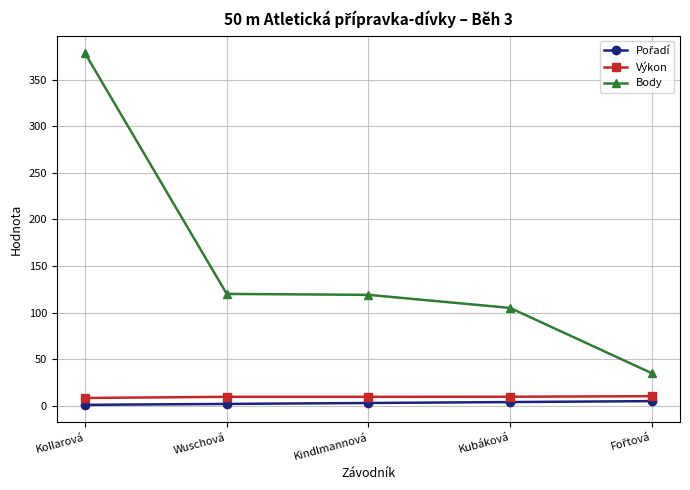

Is this an area chart (filled region under the line)?

No